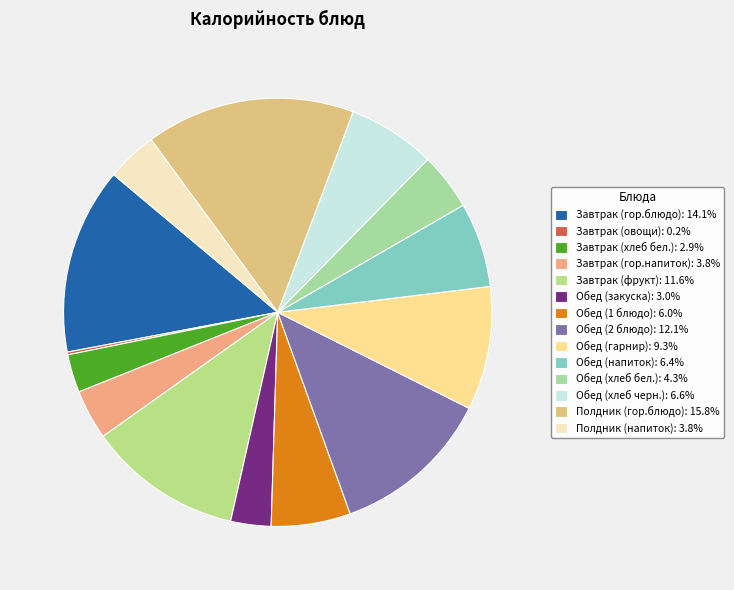

Count the number of slices in the pie.

14